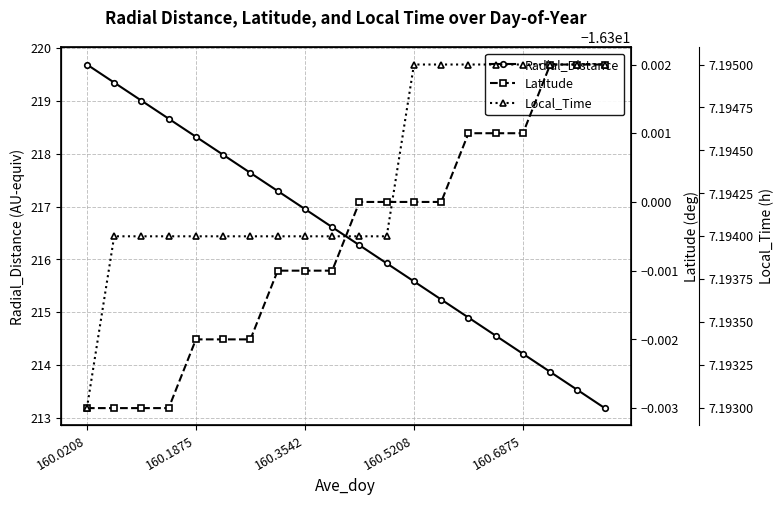

What is the average value of the Radial_Distance series?

216.4